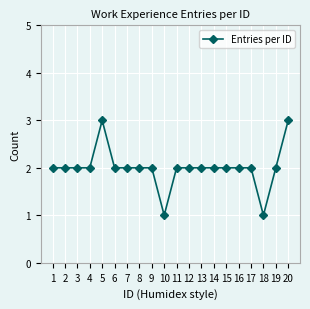

The value at 8 is 0. True or false?

False